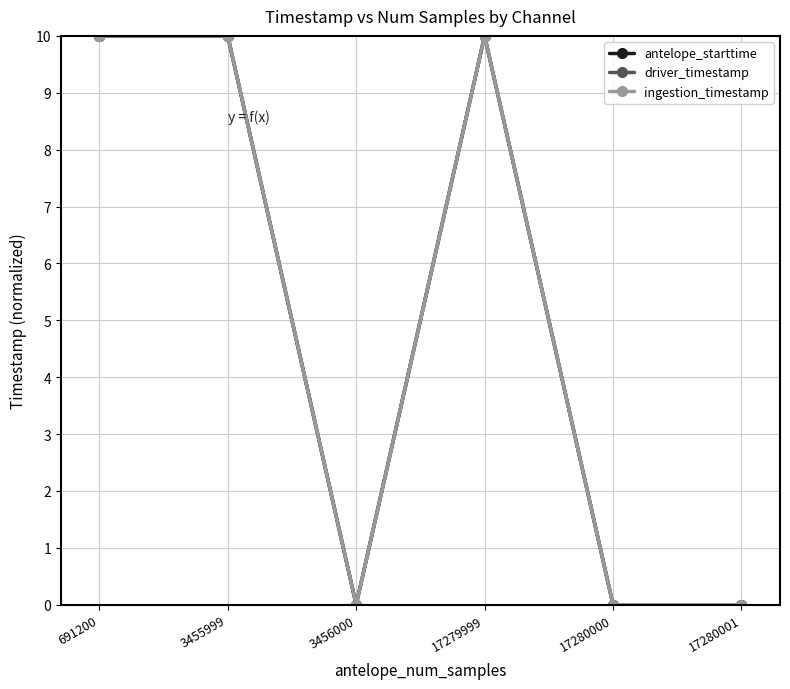

The antelope_starttime series shows 4.9 at 17279999. True or false?

False